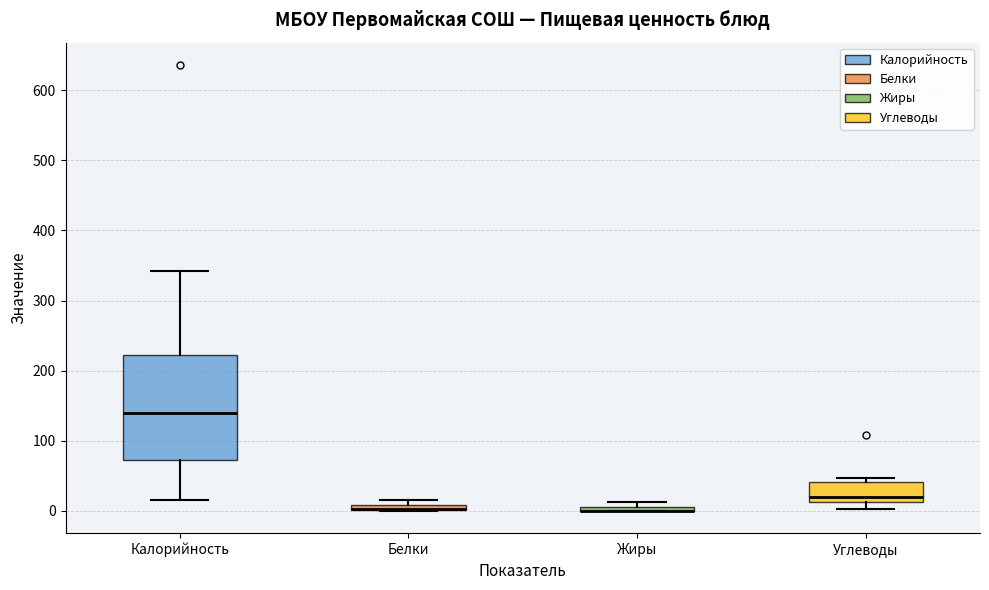

Which box is the tallest, from its lower edge to its upper edge?

Калорийность